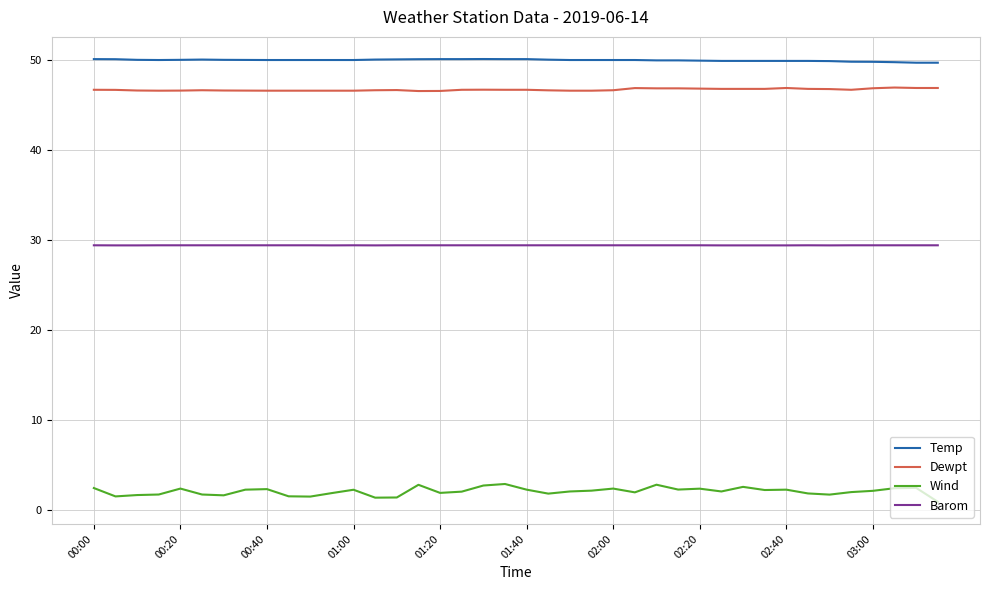

Rank the series by their maximum value, from lowest to highest.

Wind, Barom, Dewpt, Temp